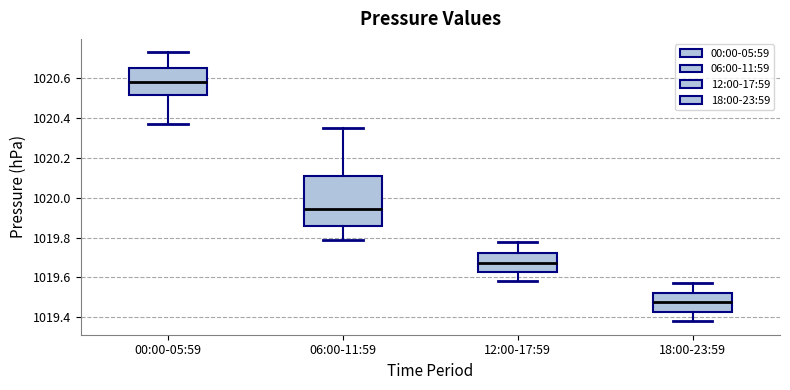

Reading left to right, transcribe this box plot: for each box, give where its median line is, the range the box spans, and where its two whiskers end, as read against the y-axis. The values are not printed on the chart, so give them approximately, as read against the axis.

00:00-05:59: median 1020.58, box 1020.52 to 1020.66, whiskers 1020.38 to 1020.74
06:00-11:59: median 1019.94, box 1019.86 to 1020.10, whiskers 1019.80 to 1020.36
12:00-17:59: median 1019.68, box 1019.62 to 1019.72, whiskers 1019.58 to 1019.78
18:00-23:59: median 1019.48, box 1019.42 to 1019.52, whiskers 1019.38 to 1019.58